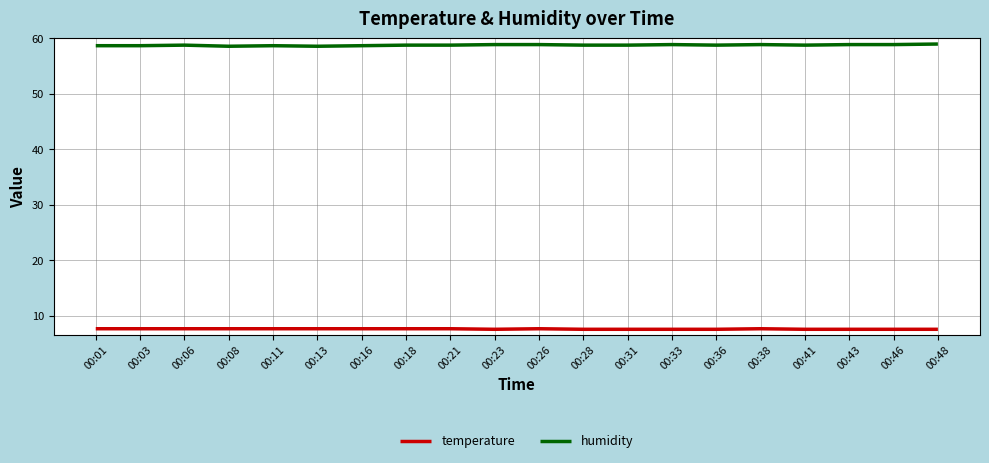

True or false: humidity and temperature intersect in this chart.

False